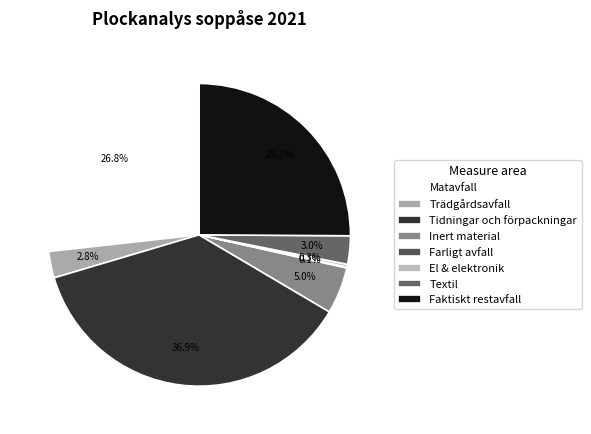

To the nearest percent, what is the difference between the largest and smallest slice percentages?

37%